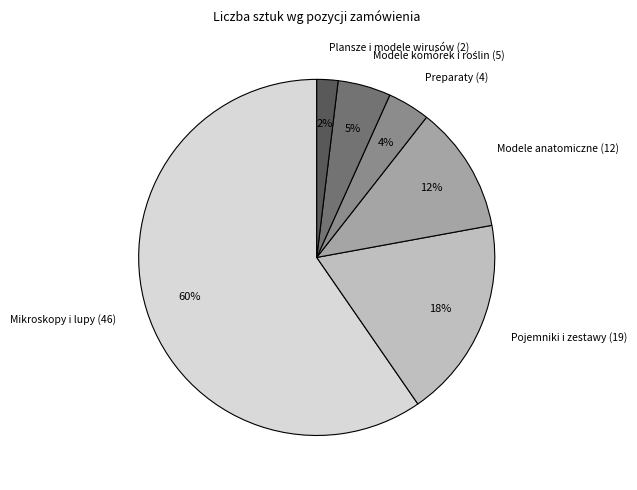

What percentage is the Modele anatomiczne (12) slice, to the nearest percent?

12%